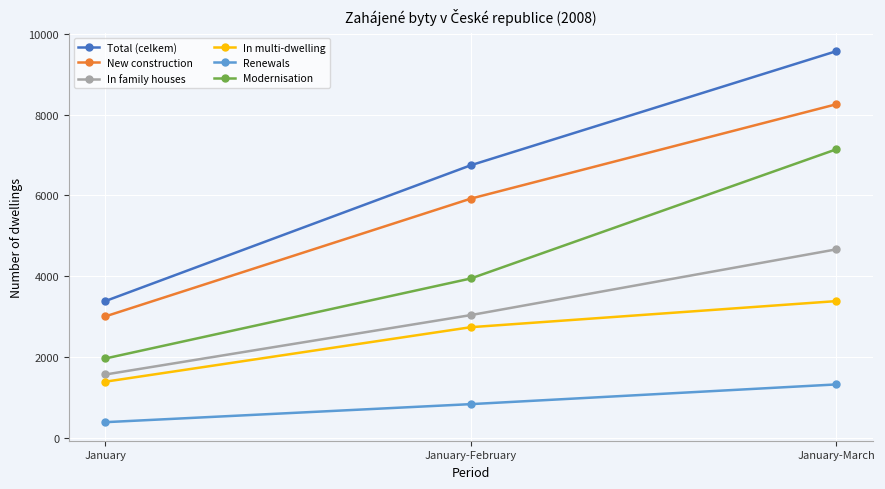

Which series has the largest range (max minus min)?

Total (celkem)